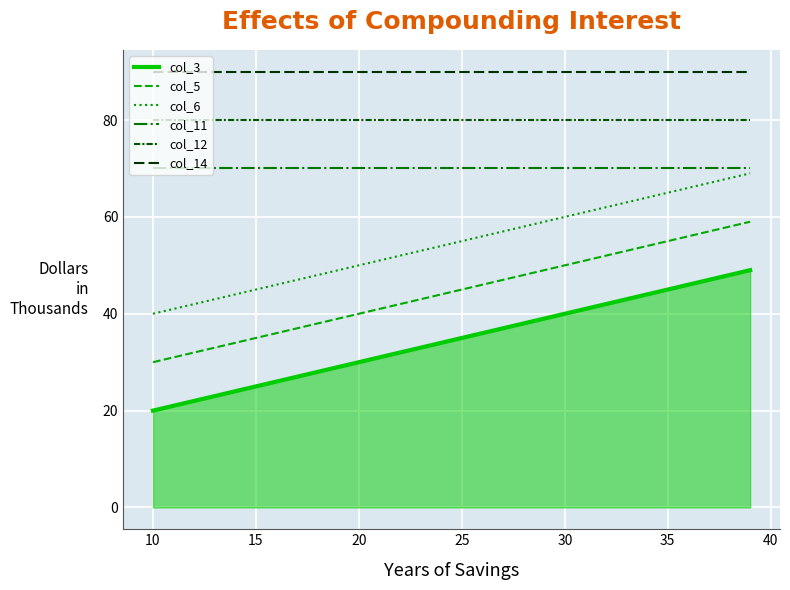

Is this an area chart (filled region under the line)?

Yes